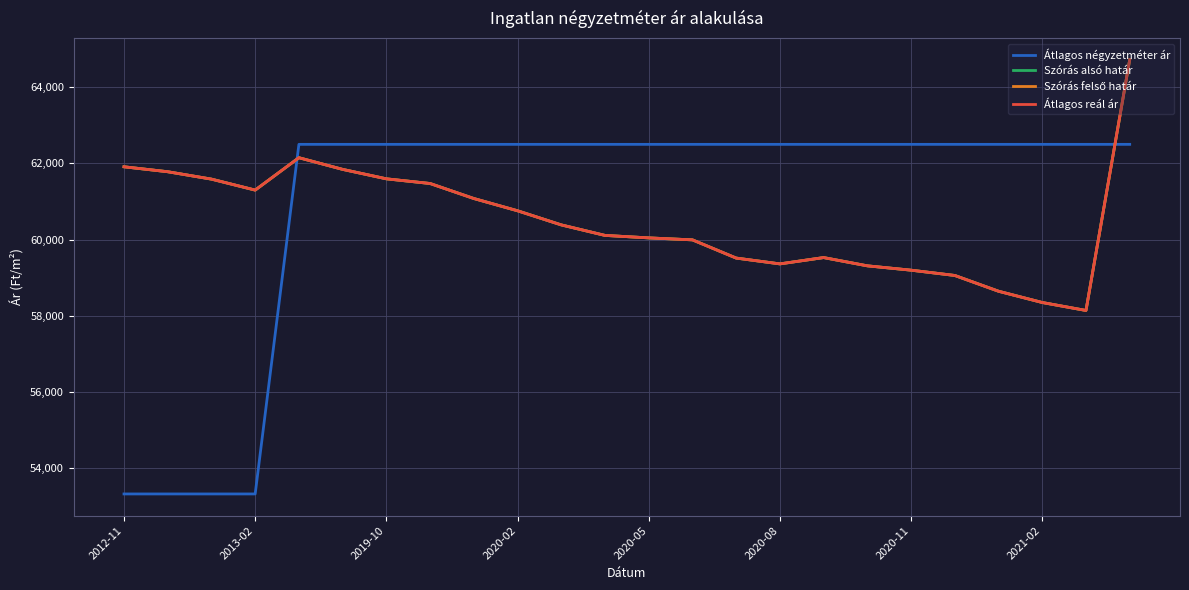

At how many categories does at least one series exceed 64619?

1